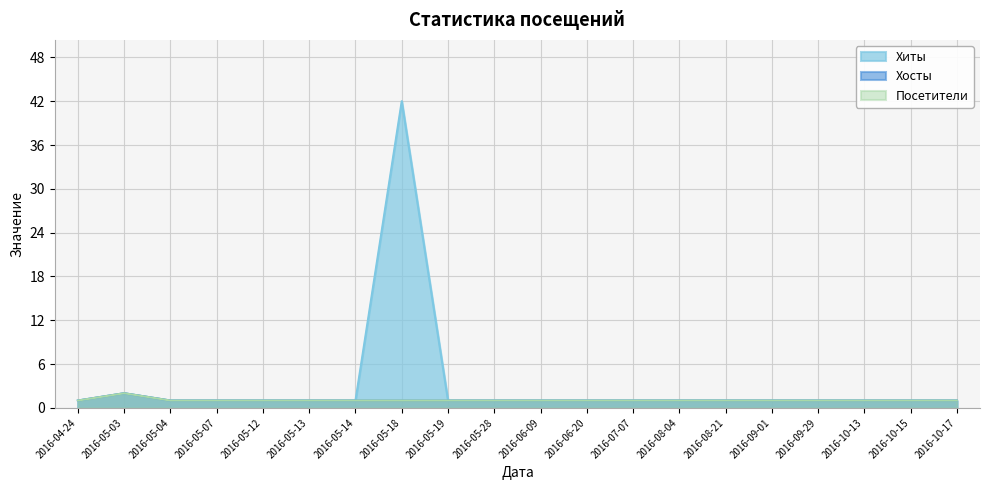

At which category is the sum across all series the highest?

2016-05-18